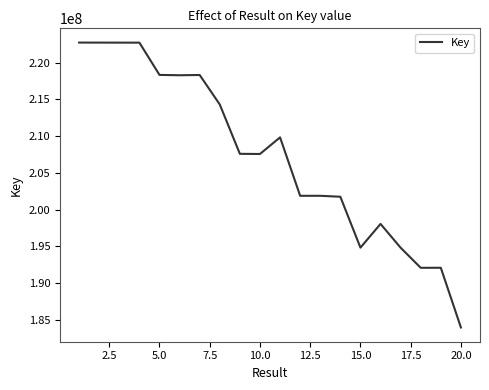

What is the smallest value displayed?

183960862